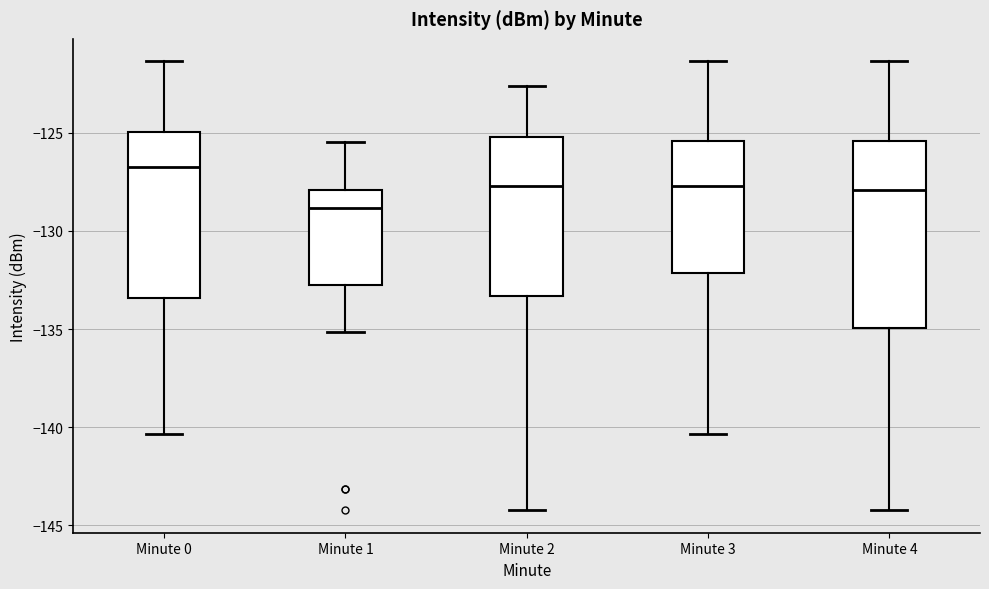

Where does the upper whisker of the box for Minute 2 end on the y-axis? The values are not printed on the chart, so give them approximately, as read against the axis.

-122.5